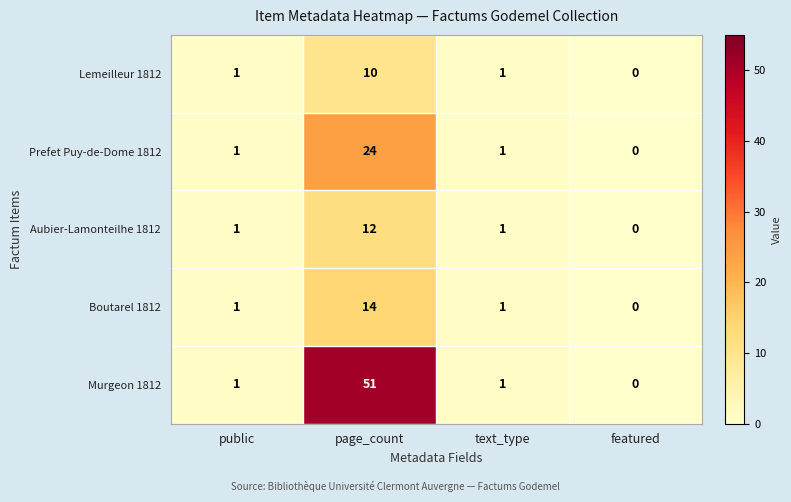

Which series has the widest spread of values?

Murgeon 1812